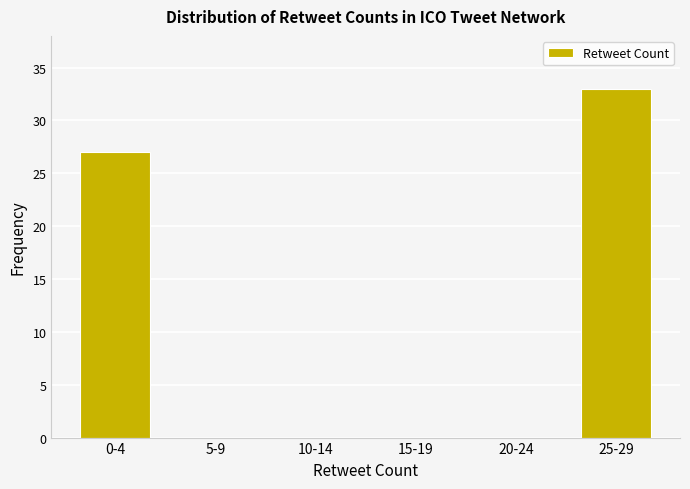

Reading left to right, list all the values displayed in this chart.

0-4=27	5-9=0	10-14=0	15-19=0	20-24=0	25-29=33